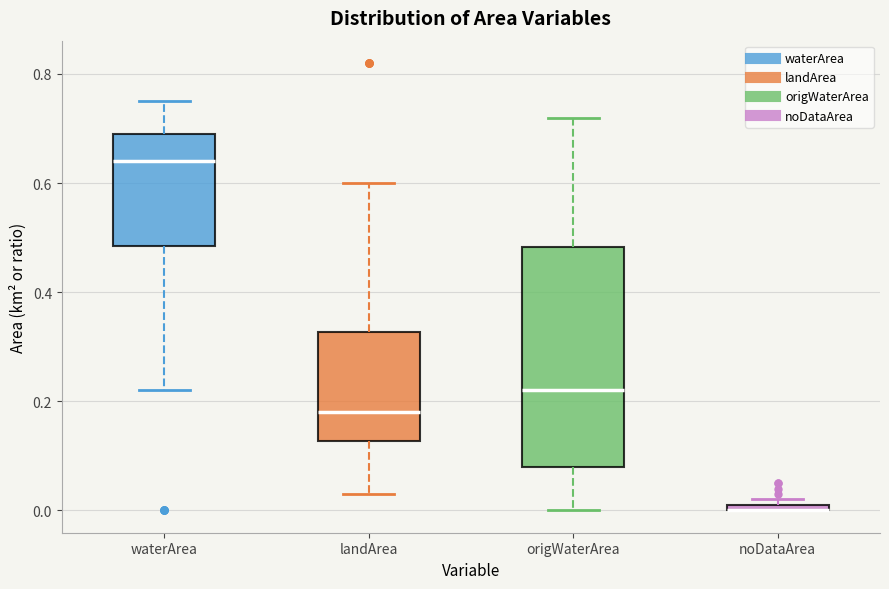

Which box is the tallest, from its lower edge to its upper edge?

origWaterArea